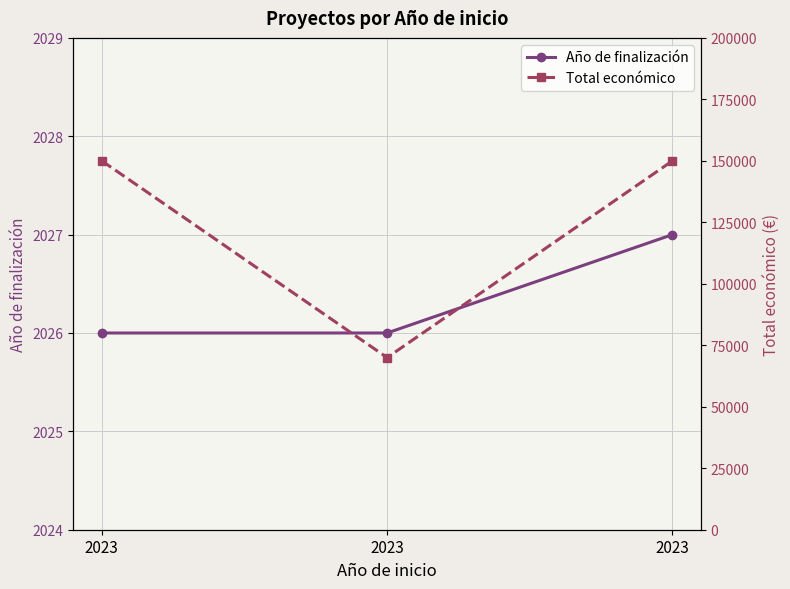

At how many categories does at least one series exceed 34162?

3